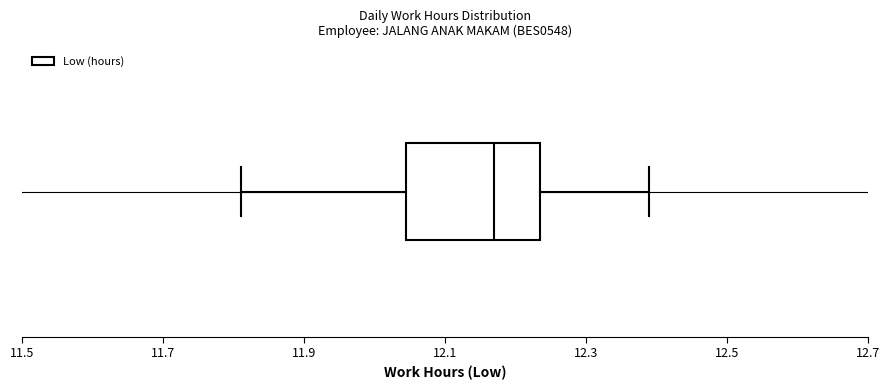

Transcribe this box plot: give where the median line is, the range the box spans, and where the two whiskers end, as read against the x-axis. The values are not printed on the chart, so give them approximately, as read against the axis.

median 12.18, box 12.04 to 12.24, whiskers 11.82 to 12.40